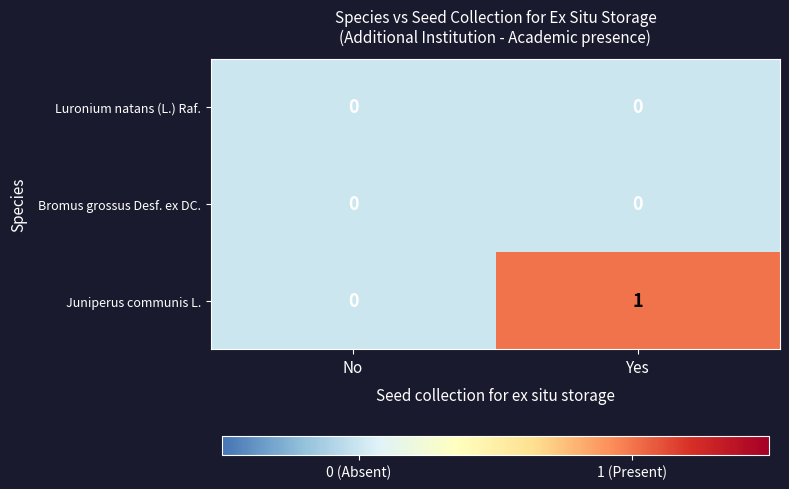

List the labels in order of Juniperus communis L. value, largest first.

Yes, No